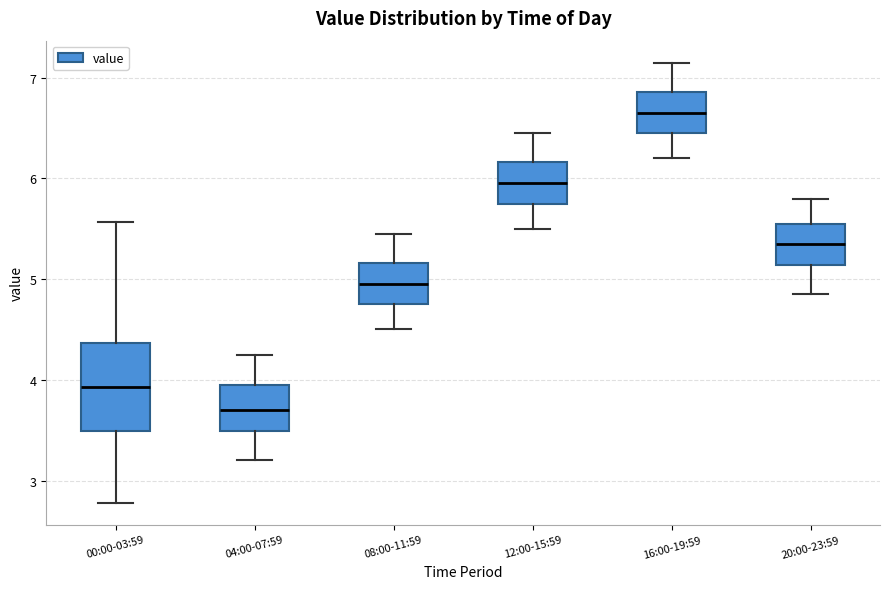

Where does the upper whisker of the box for 08:00-11:59 end on the y-axis? The values are not printed on the chart, so give them approximately, as read against the axis.

5.5